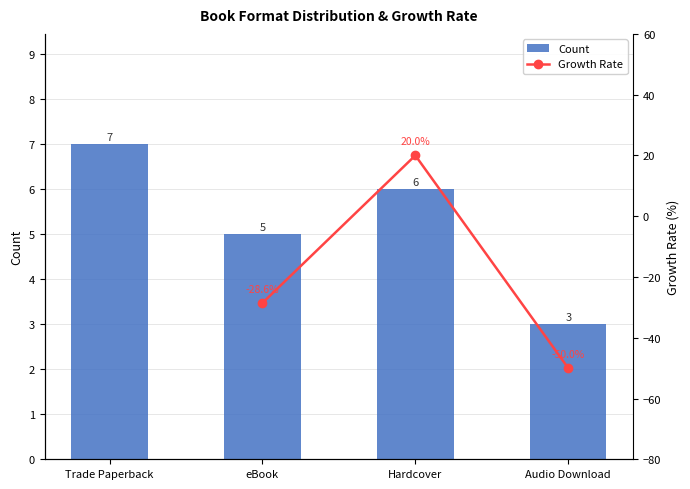

Reading left to right, extract all data points from this chart.

7	5	6	3